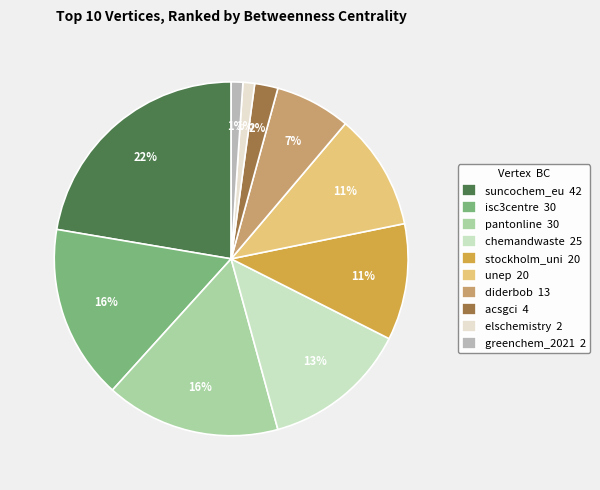

To the nearest percent, what portion does stockholm_uni represent?

11%